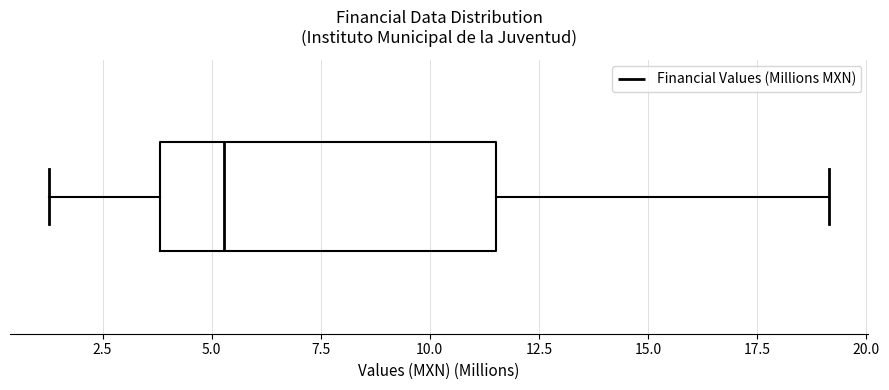

Where is the right edge of the box on the x-axis? The values are not printed on the chart, so give them approximately, as read against the axis.

11.5